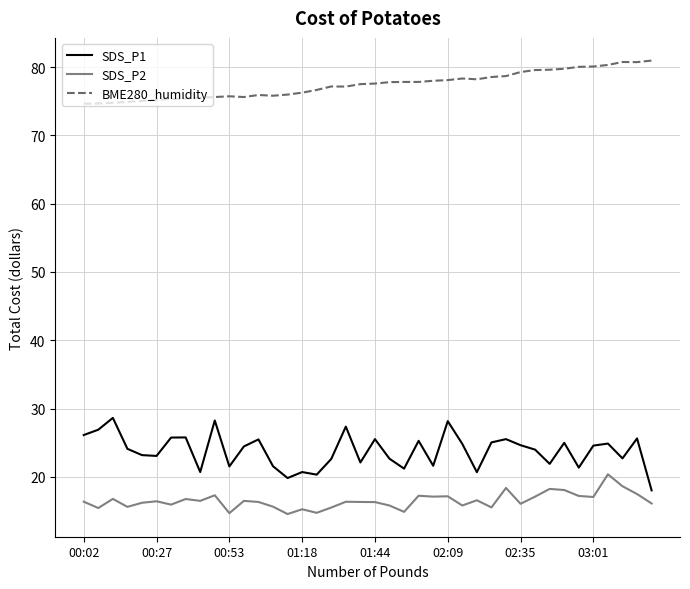

What is the smallest value displayed?

14.6